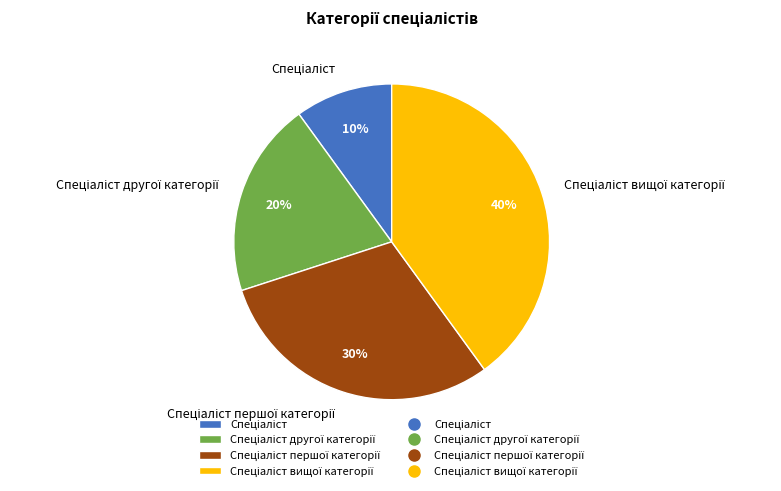

Is there any slice that represents more than half of the pie?

No